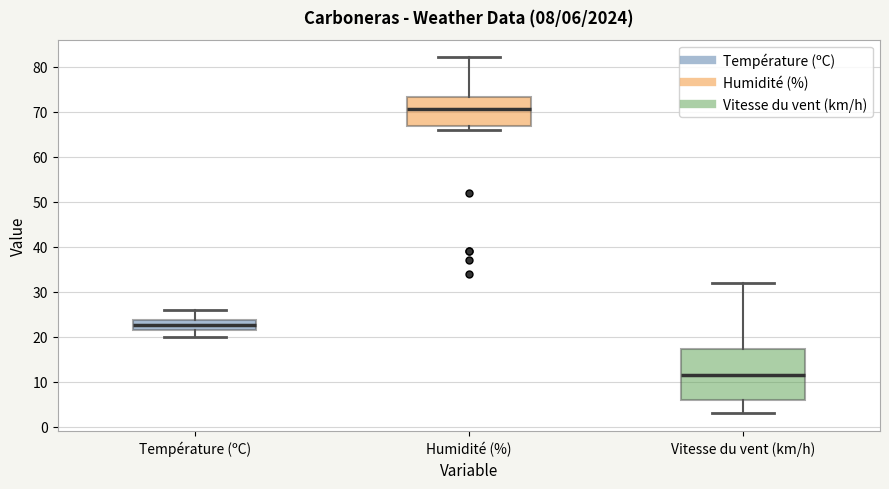

Which box is the tallest, from its lower edge to its upper edge?

Vitesse du vent (km/h)